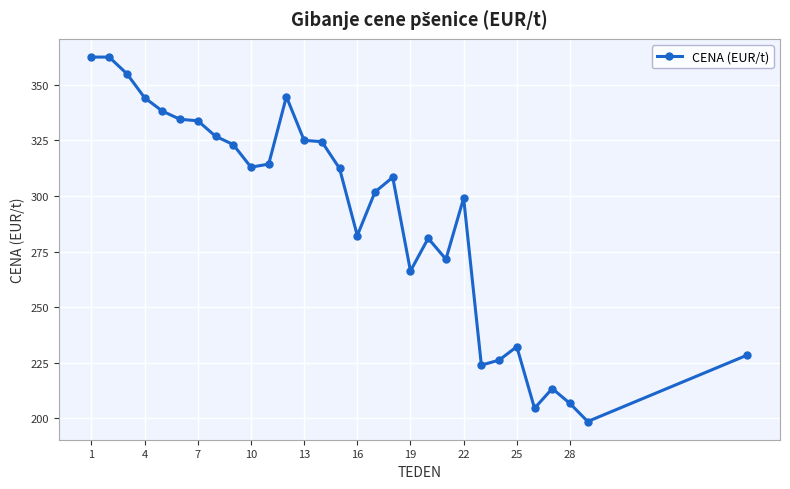

How many distinct data groups are displayed?

1